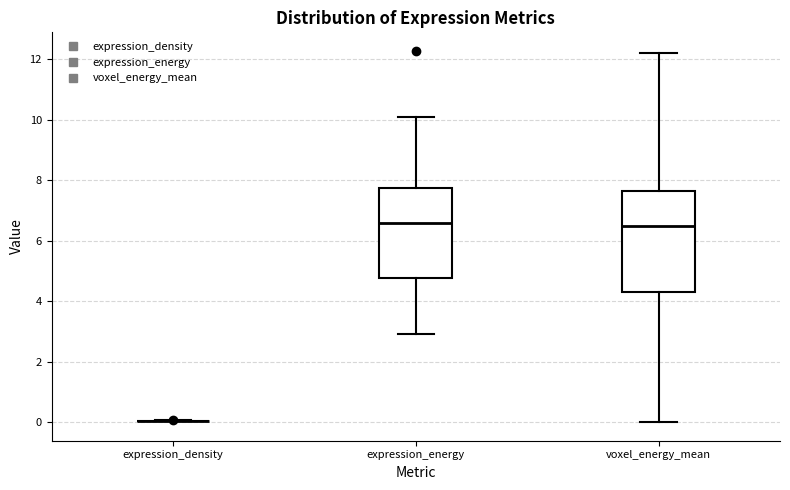

Reading left to right, transcribe this box plot: for each box, give where its median line is, the range the box spans, and where its two whiskers end, as read against the y-axis. The values are not printed on the chart, so give them approximately, as read against the axis.

expression_density: box collapsed to a line at 0.0, whiskers 0.0 to 0.0
expression_energy: median 6.6, box 4.8 to 7.8, whiskers 3.0 to 10.0
voxel_energy_mean: median 6.4, box 4.2 to 7.6, whiskers 0.0 to 12.2